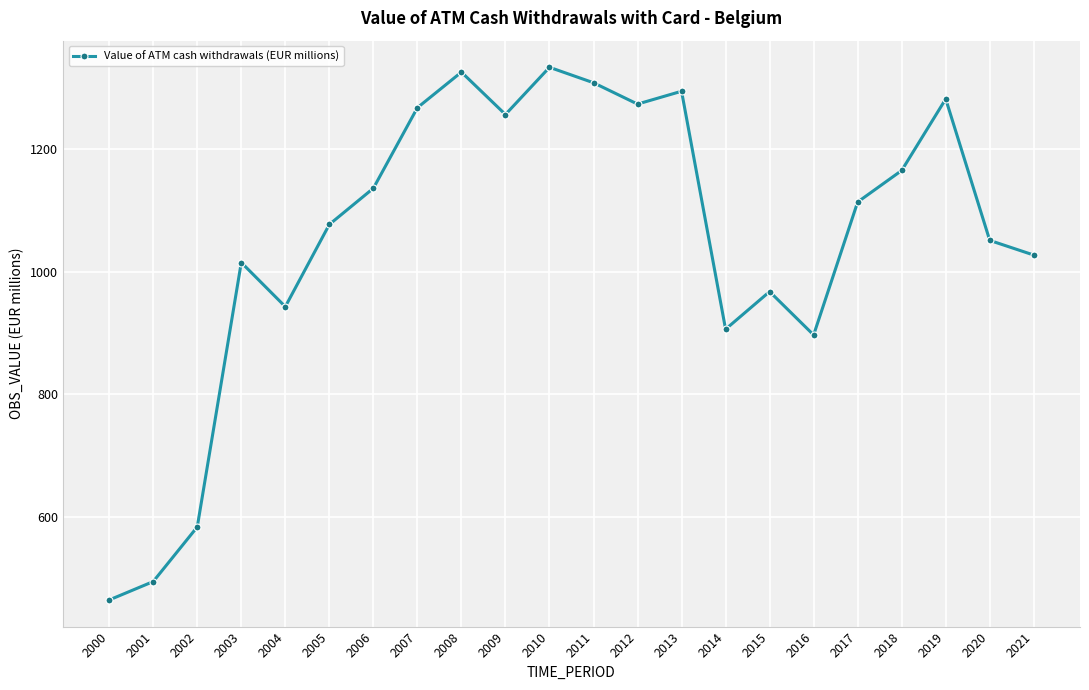

What is the approximate value at 2001?

495.0